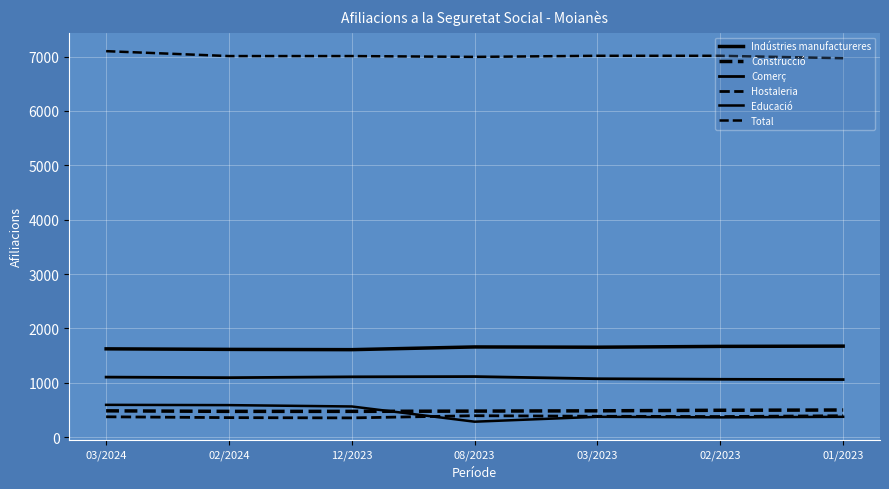

How many interior local valleys does the Total series have?

1